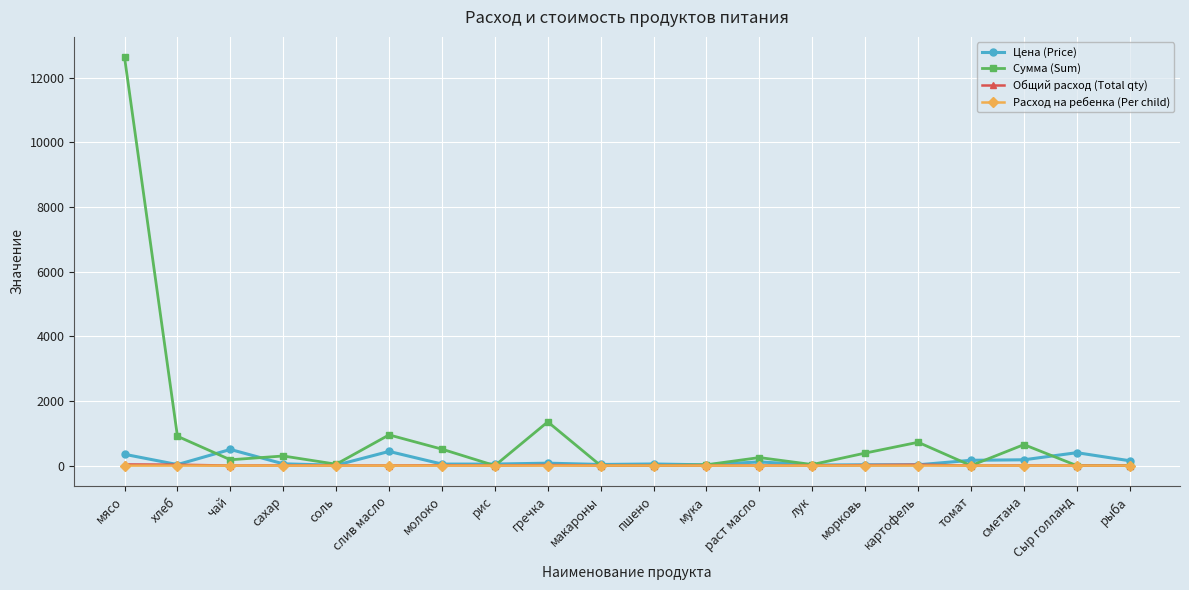

Is the value of Цена (Price) at чай greater than the value of Общий расход (Total qty) at гречка?

Yes